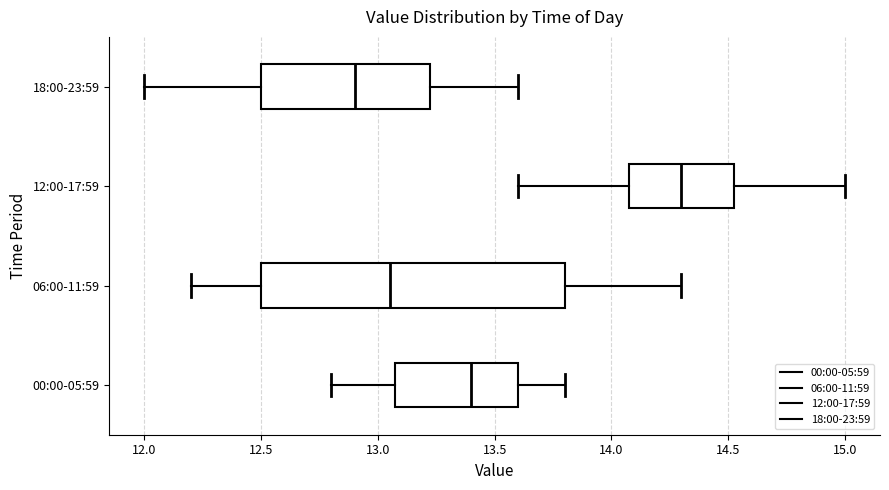

Comparing the boxes themselves (not the whiskers), which one is the widest?

06:00-11:59